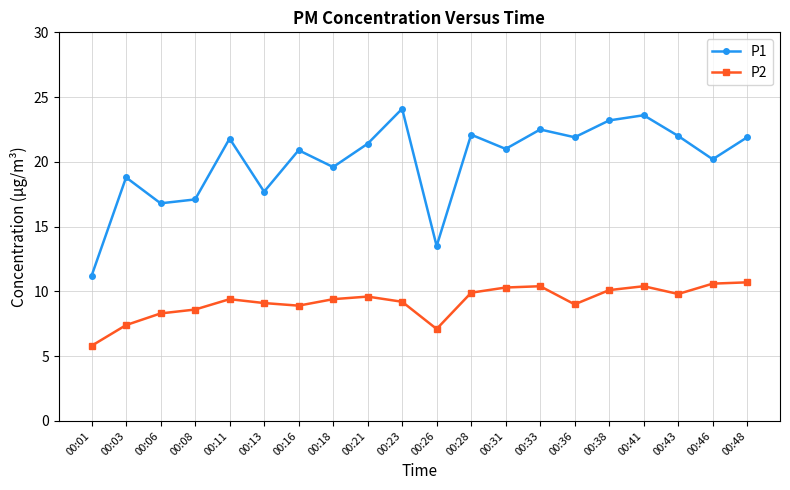

At 00:28, list the series in order from largest to smallest.

P1, P2